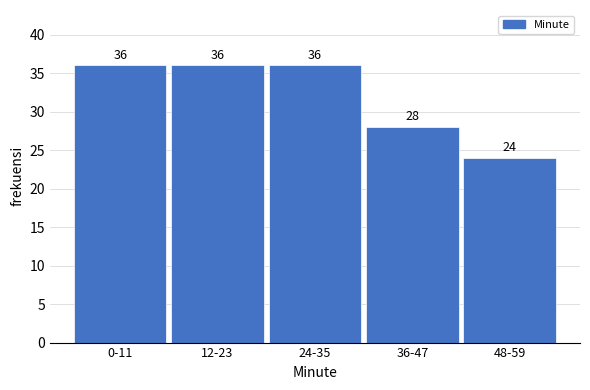

Reading left to right, extract all data points from this chart.

0-11=36	12-23=36	24-35=36	36-47=28	48-59=24